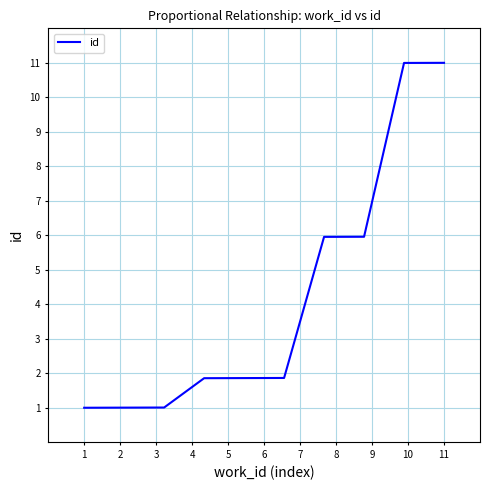

What is the value of the 3rd point from the left?

1.0